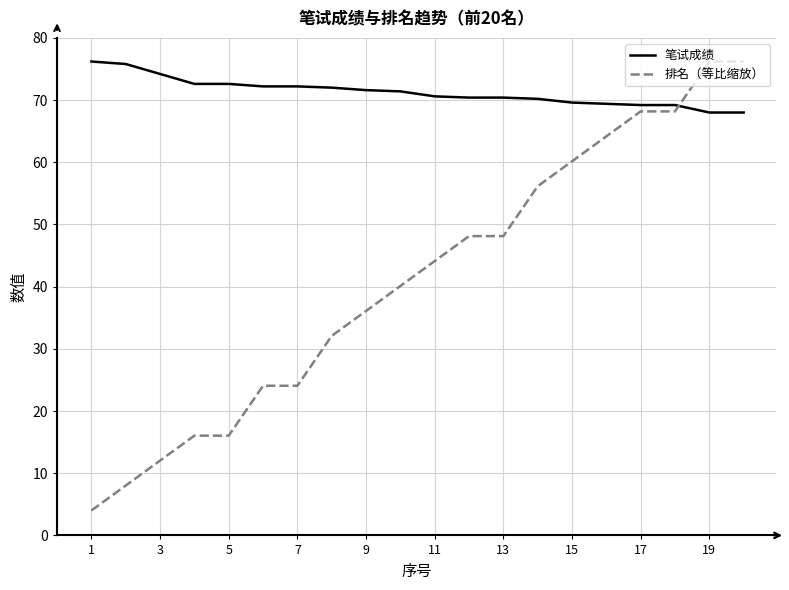

Which series has the largest range (max minus min)?

排名（等比缩放）